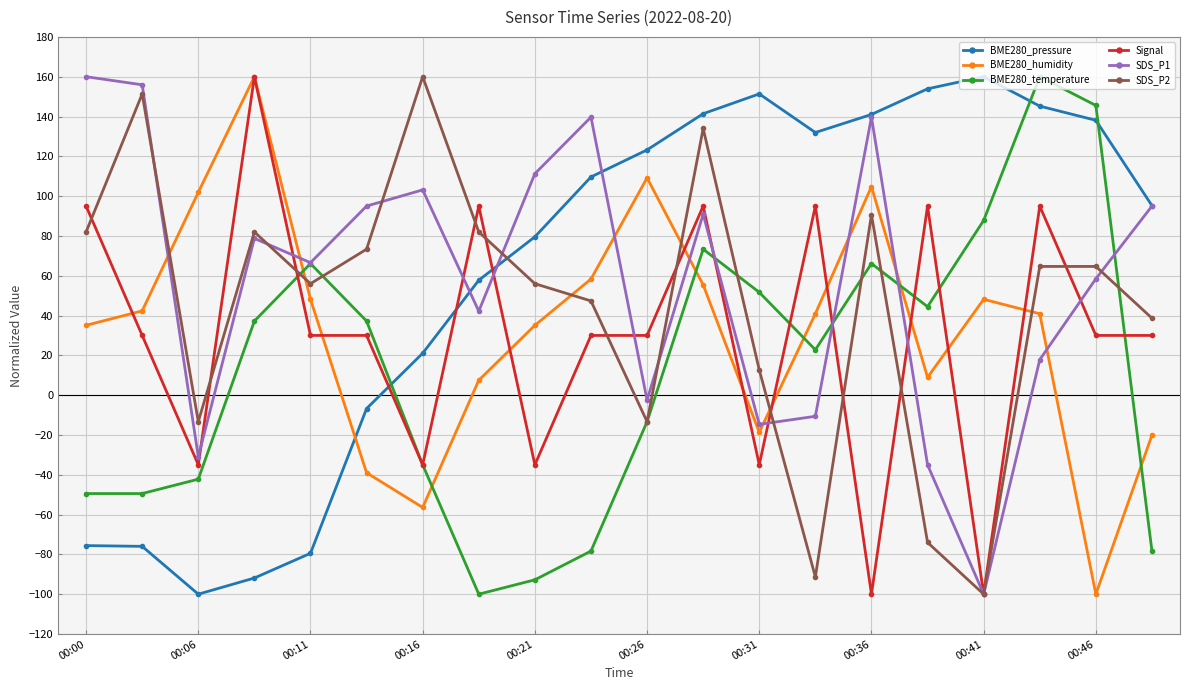

How many times do BME280_humidity and SDS_P2 cross each other?

6